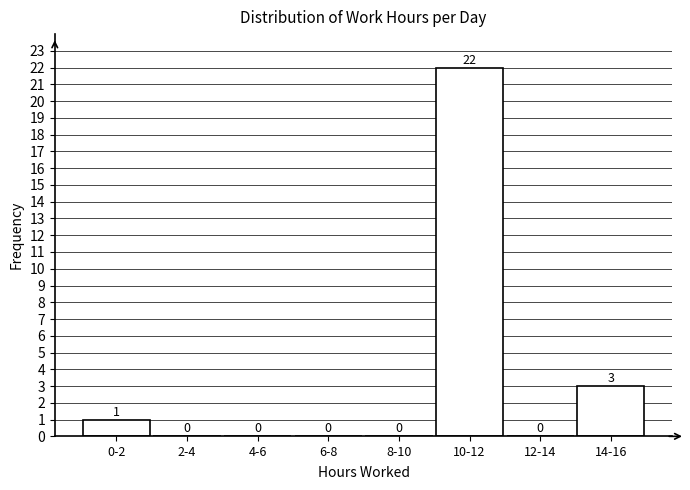

Reading left to right, what are all the values shown in this chart?

0-2=1	2-4=0	4-6=0	6-8=0	8-10=0	10-12=22	12-14=0	14-16=3